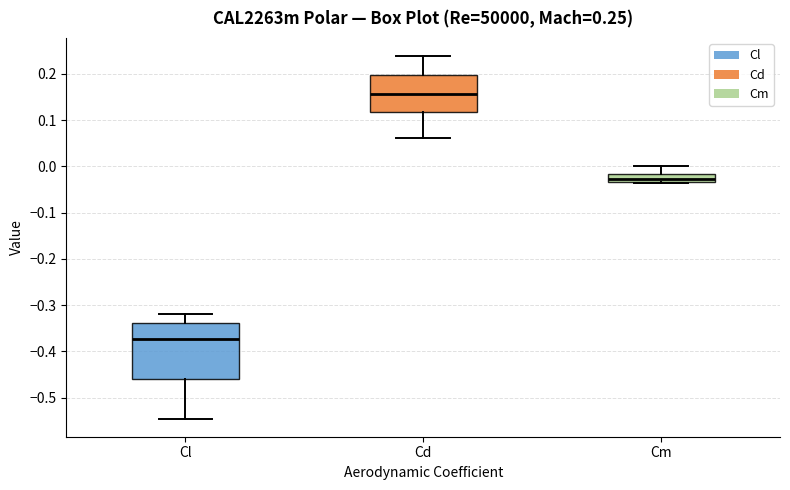

Which box's median line is the highest?

Cd